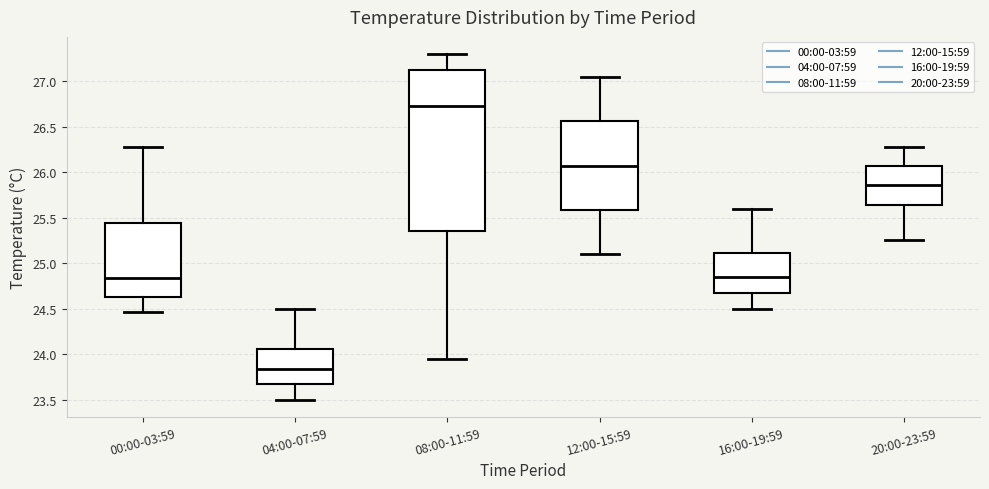

Reading left to right, read every box against the y-axis: the position of its median line, the range the box covers, and the ends of its whiskers. The values are not printed on the chart, so give them approximately, as read against the axis.

00:00-03:59: median 24.85, box 24.65 to 25.45, whiskers 24.45 to 26.30
04:00-07:59: median 23.85, box 23.65 to 24.05, whiskers 23.50 to 24.50
08:00-11:59: median 26.75, box 25.35 to 27.15, whiskers 23.95 to 27.30
12:00-15:59: median 26.10, box 25.60 to 26.55, whiskers 25.10 to 27.05
16:00-19:59: median 24.85, box 24.65 to 25.10, whiskers 24.50 to 25.60
20:00-23:59: median 25.85, box 25.65 to 26.05, whiskers 25.25 to 26.30